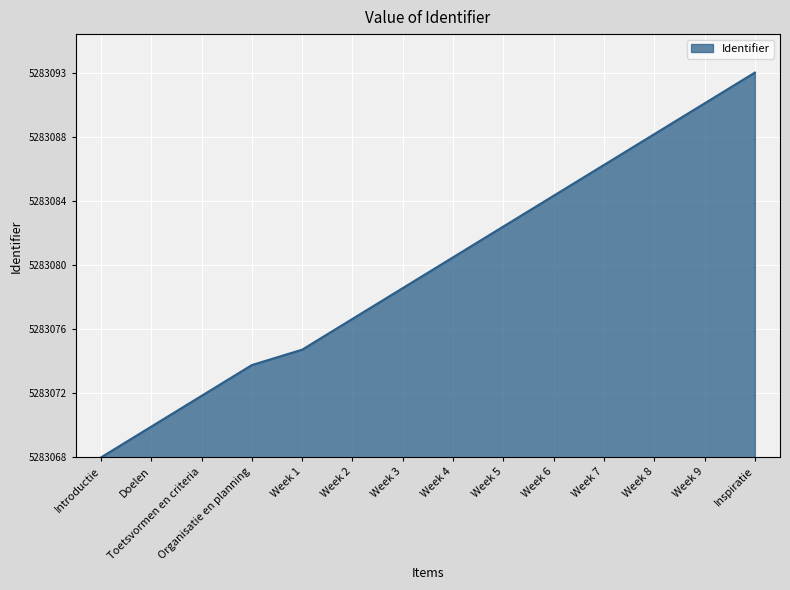

Where does the data first go above 13?

Week 5